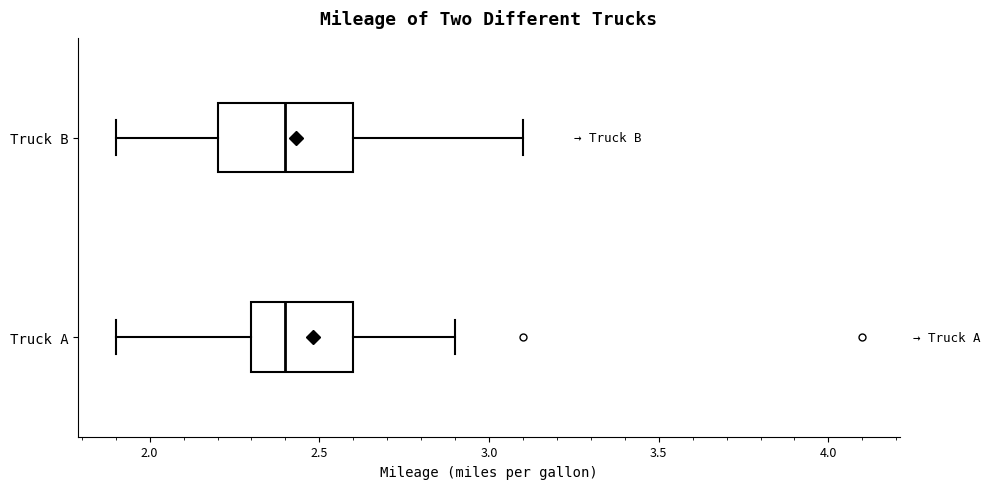

Which box is the widest, from its left edge to its right edge?

Truck B